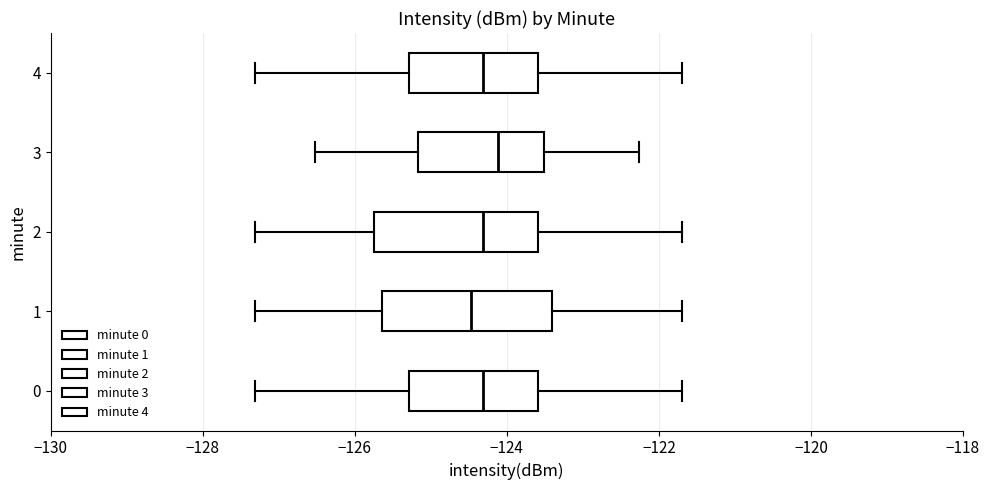

Reading bottom to top, transcribe this box plot: for each box, give where its median line is, the range the box spans, and where its two whiskers end, as read against the x-axis. The values are not printed on the chart, so give them approximately, as read against the axis.

0: median -124.4, box -125.2 to -123.6, whiskers -127.4 to -121.6
1: median -124.4, box -125.6 to -123.4, whiskers -127.4 to -121.6
2: median -124.4, box -125.8 to -123.6, whiskers -127.4 to -121.6
3: median -124.2, box -125.2 to -123.6, whiskers -126.6 to -122.2
4: median -124.4, box -125.2 to -123.6, whiskers -127.4 to -121.6